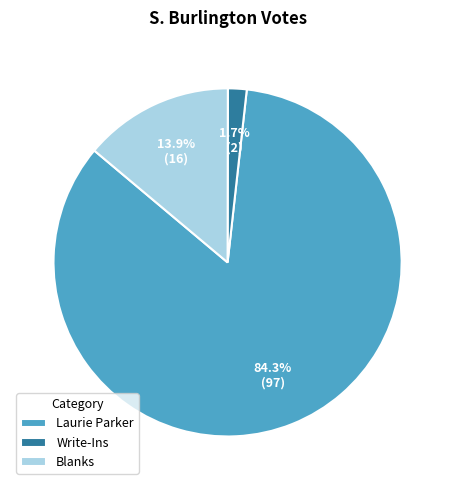

To the nearest percent, what percentage of the pie is Laurie Parker?

84%